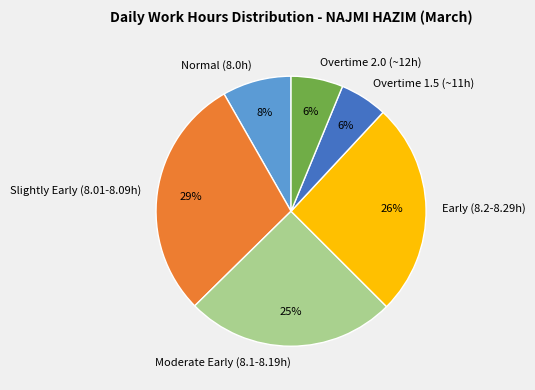

Is the sum of Early (8.2-8.29h) and Overtime 1.5 (~11h) greater than half?

No